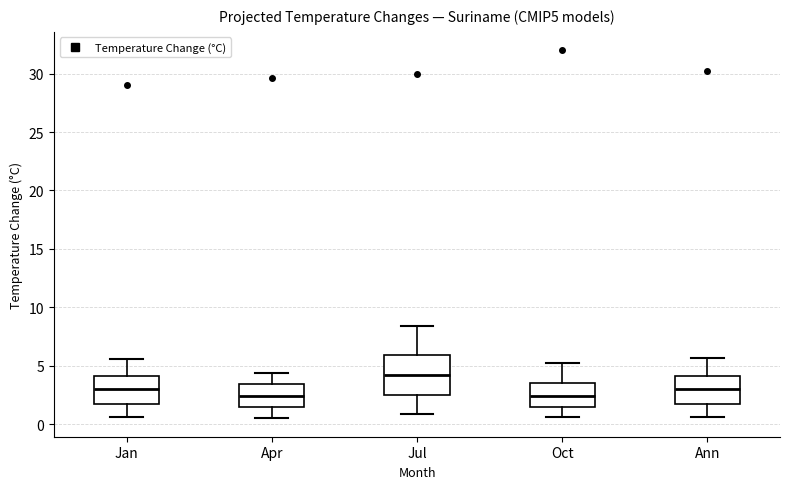

Comparing the boxes themselves (not the whiskers), which one is the tallest?

Jul